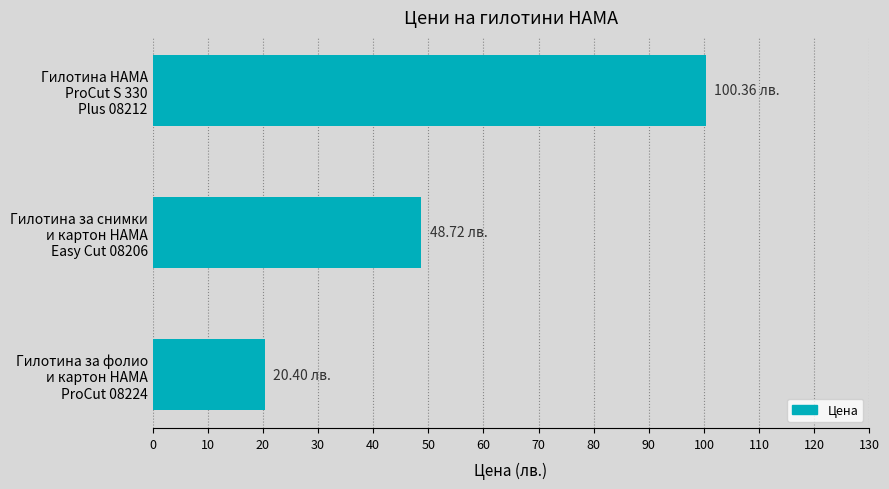

What is the difference between the maximum and second lowest values?

51.6